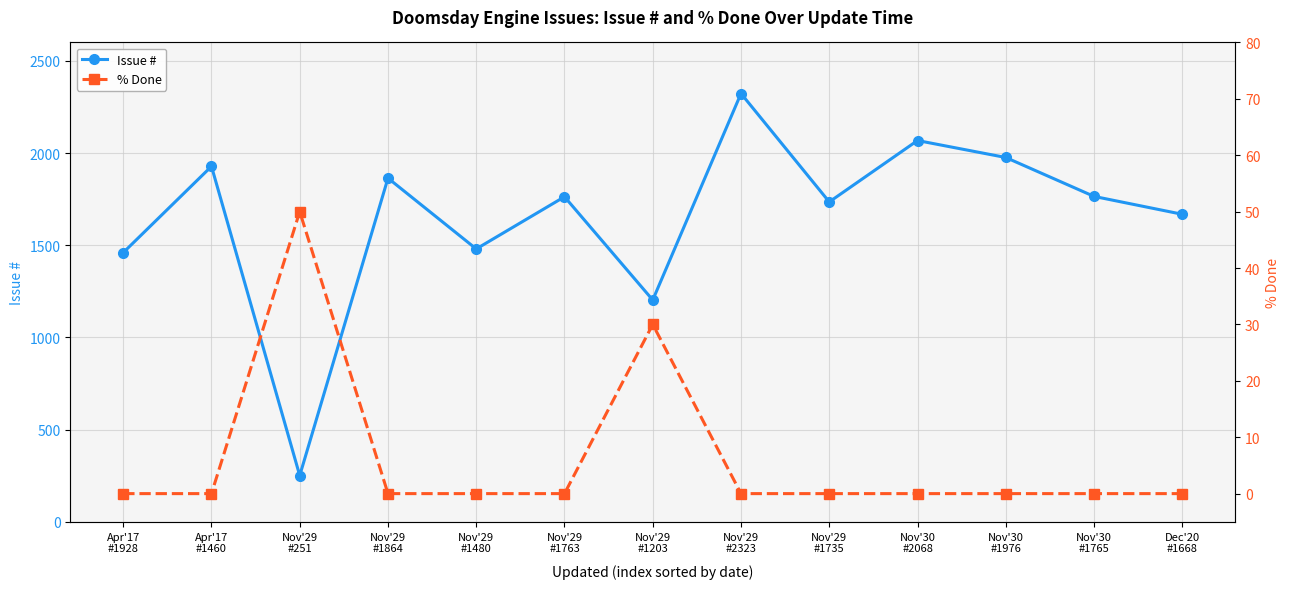

At which label is % Done closest to 25?

Nov'29
#1203